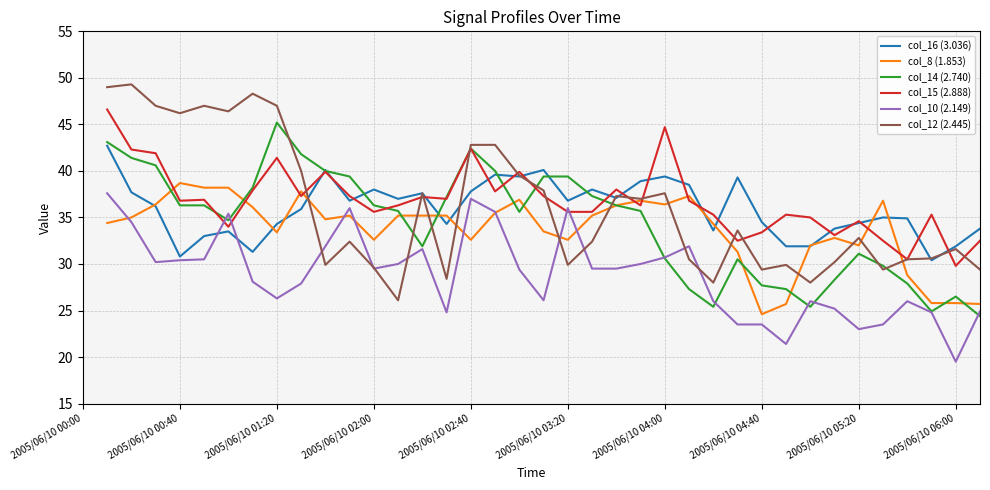

What is the difference between the second highest and minimum values in the col_8 (1.853) series?

13.2